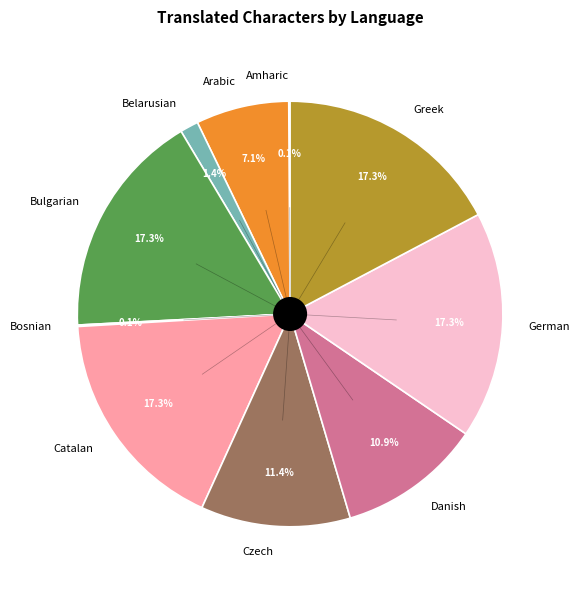

Is it true that Belarusian is 11% of the pie?

False